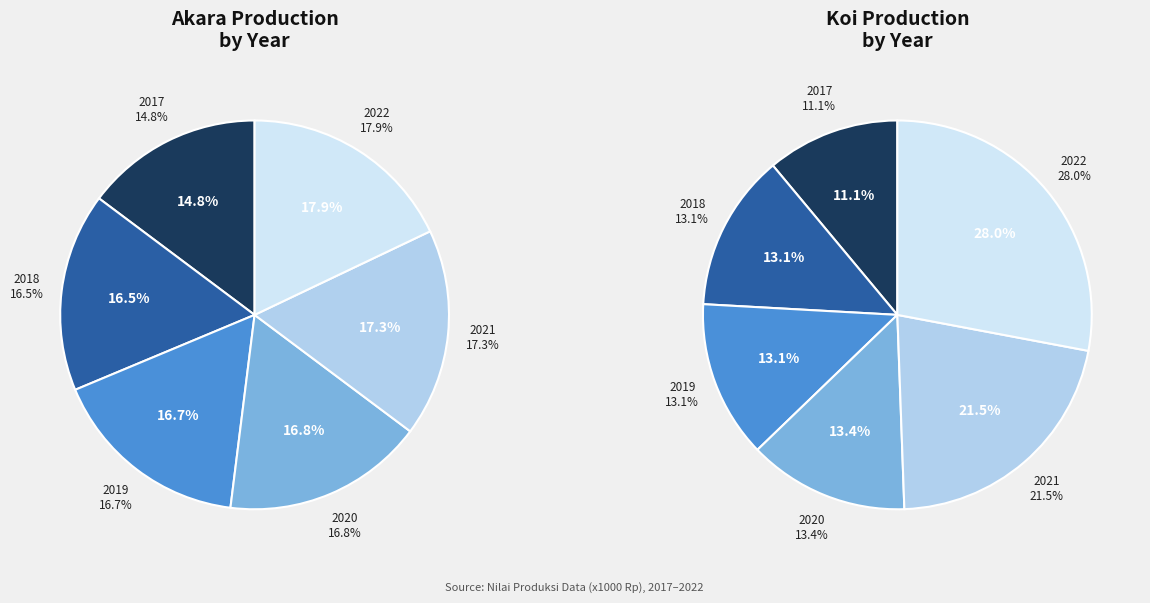

What percentage is the 2020 slice, to the nearest percent?

17%